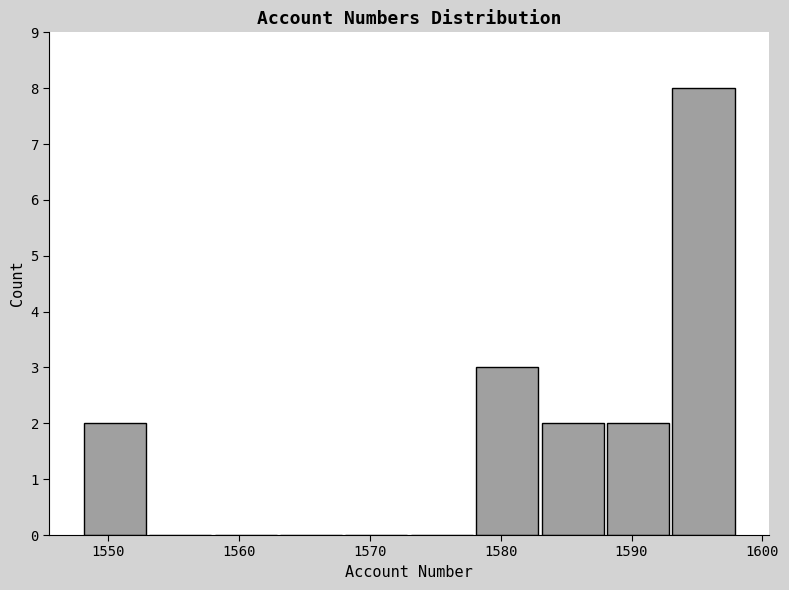

What is the height of the bar covering 1593 to 1598 on the x-axis? The values are not printed on the chart, so give them approximately, as read against the axis.

8